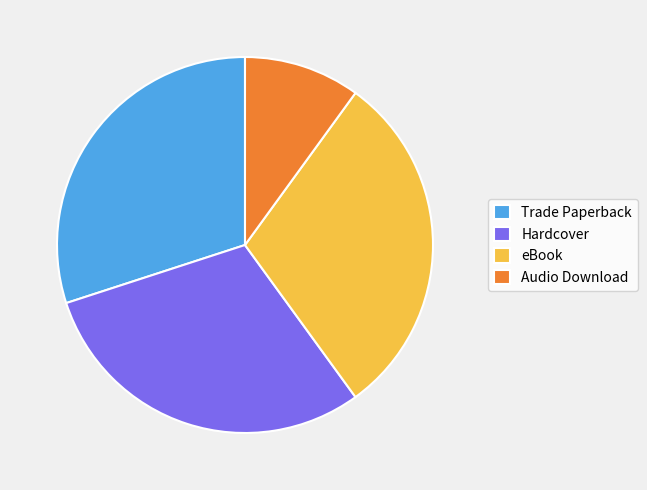

Which slice is the smallest?

Audio Download